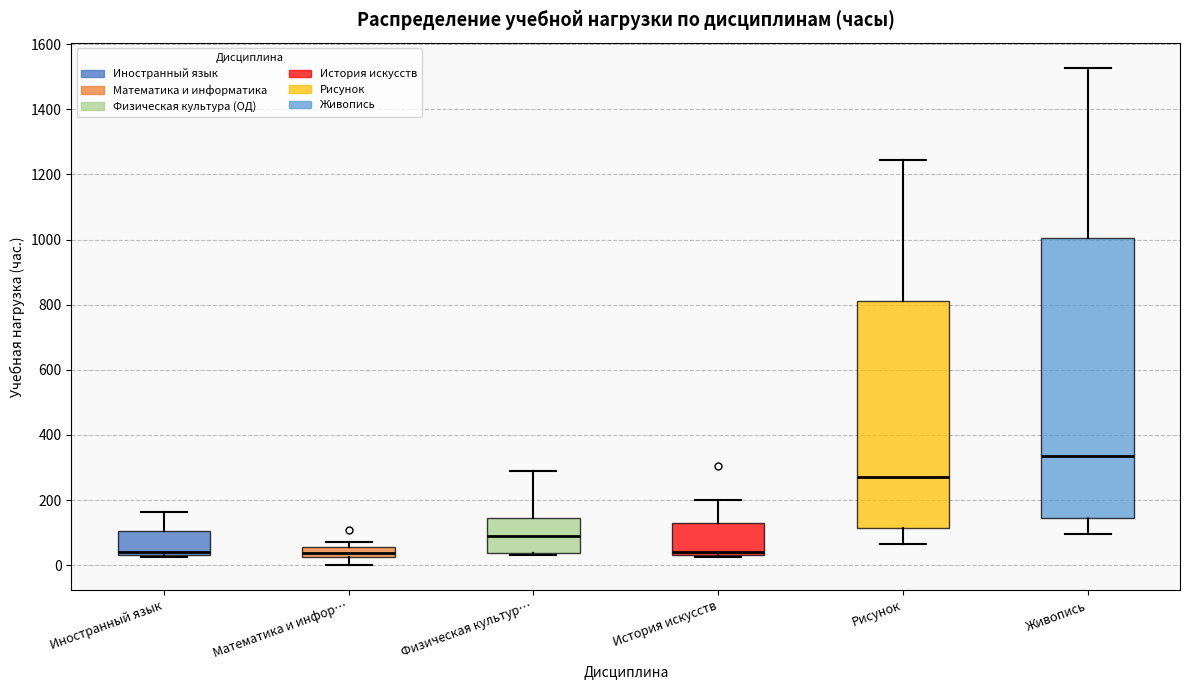

Where does the upper whisker of the box for Рисунок end on the y-axis? The values are not printed on the chart, so give them approximately, as read against the axis.

1240